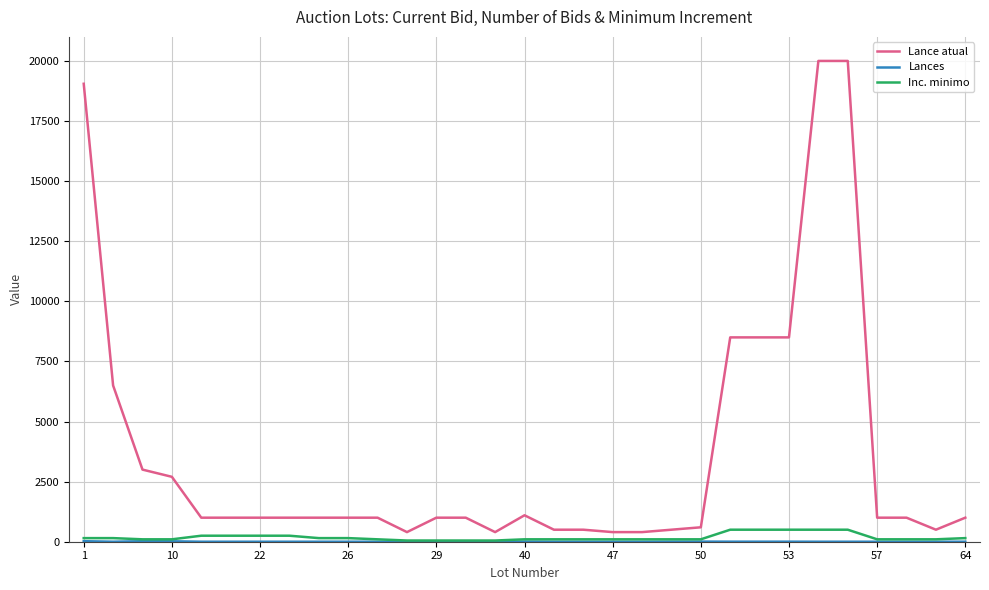

Which series has the widest spread of values?

Lance atual